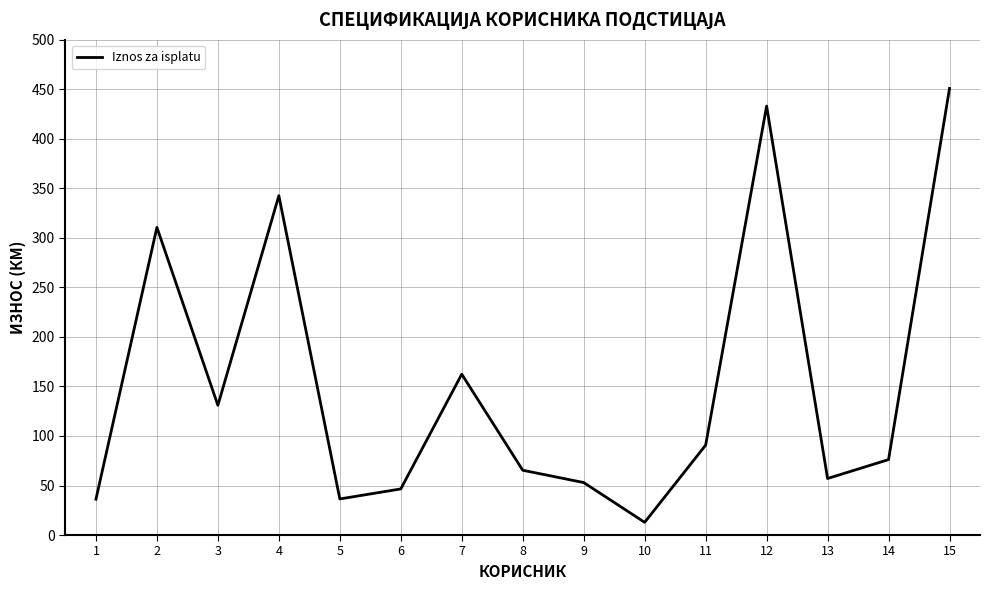

Is it true that the value at 6 is 46.5?

True